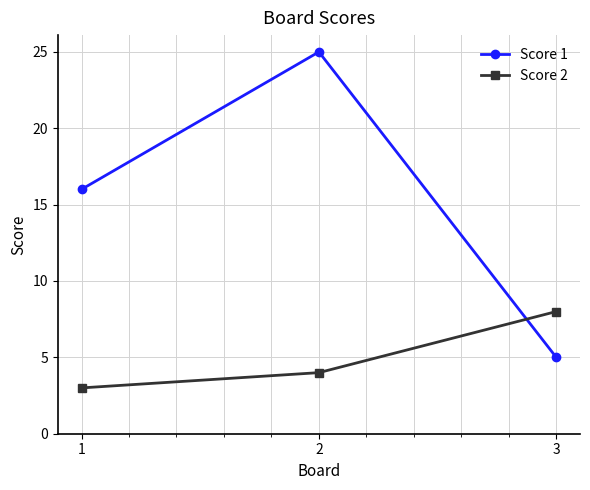

At which label does Score 2 reach its peak?

3